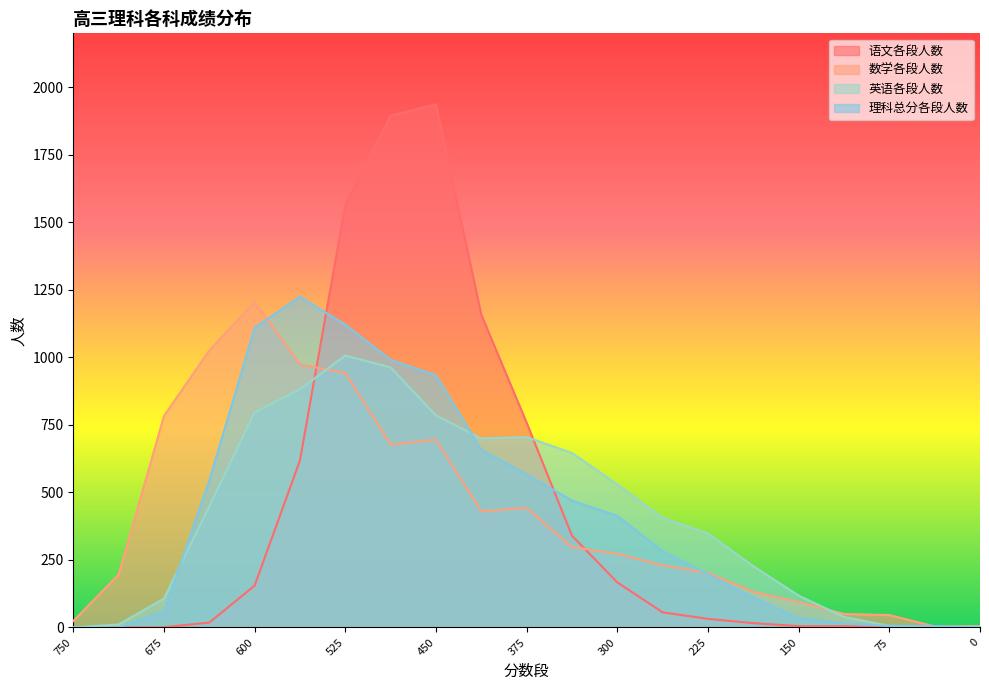

True or false: 语文各段人数 has a value of 404 at 562.5.

False